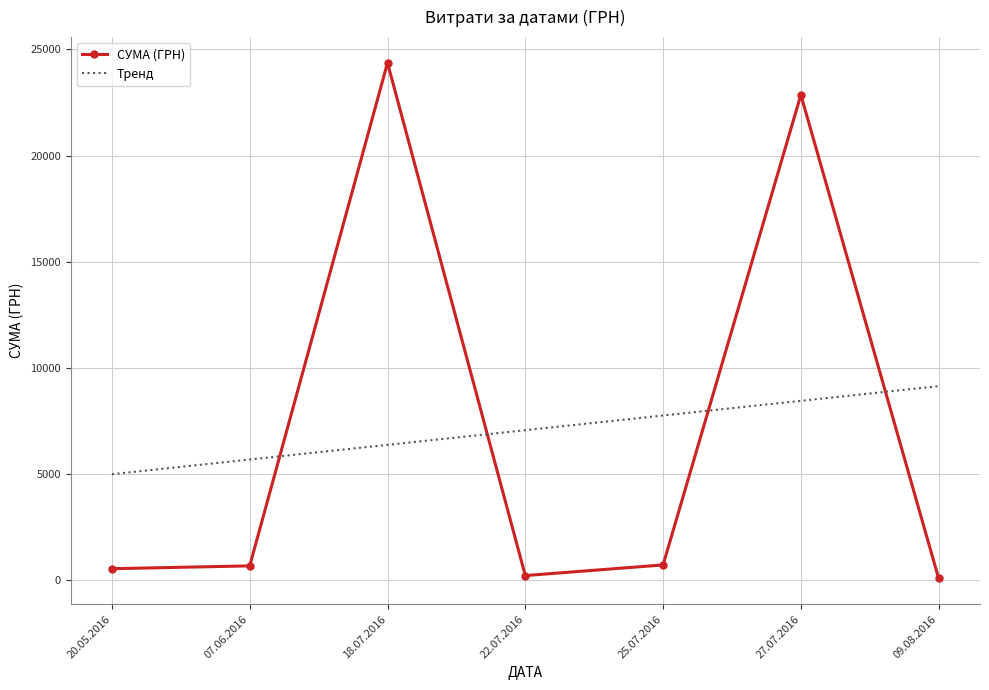

List the series in order of their peak value, highest first.

СУМА (ГРН), Тренд